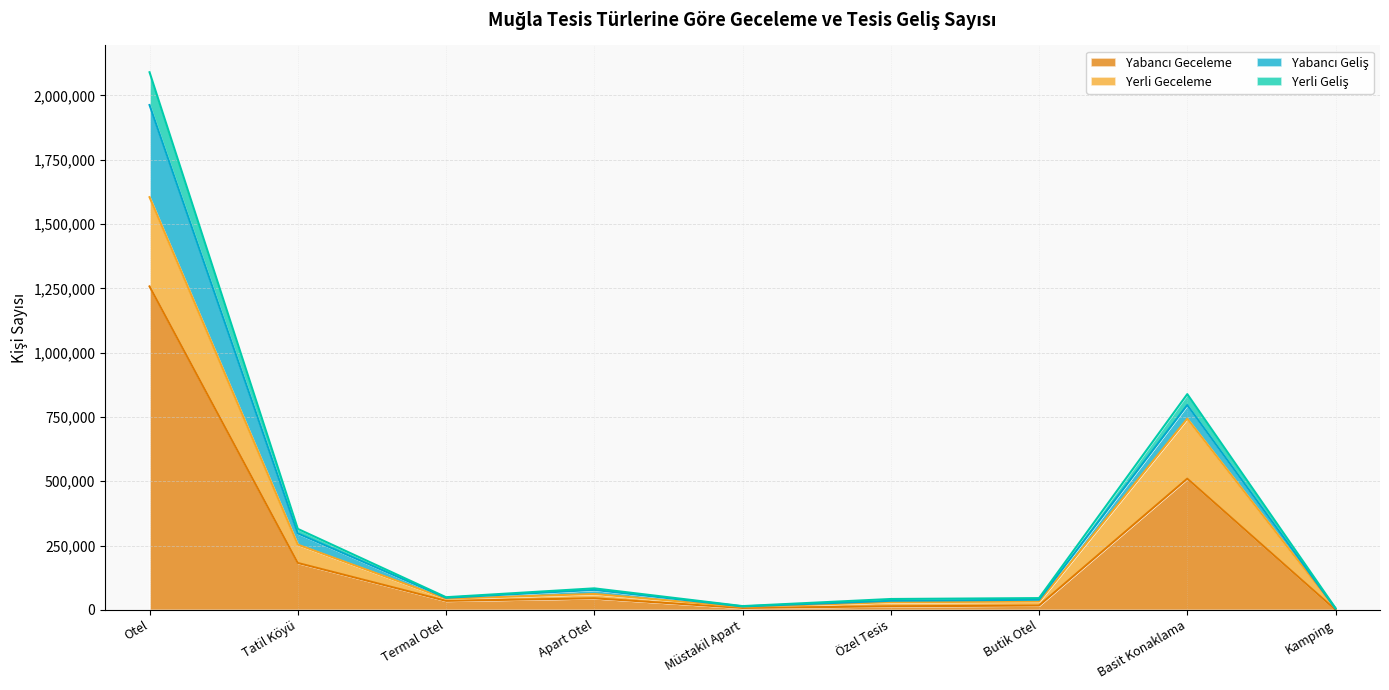

At which category is the sum across all series the highest?

Otel